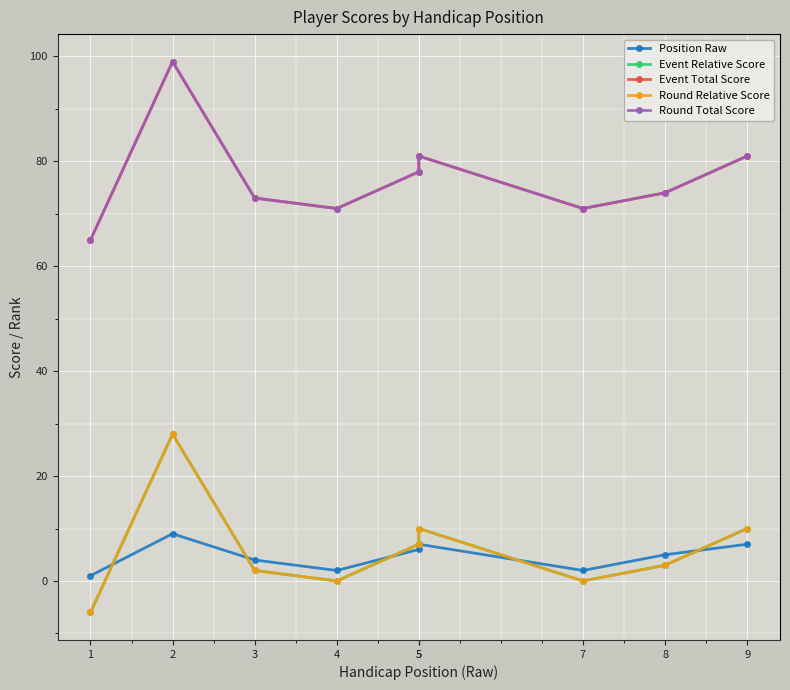

The Event Total Score series shows 81 at 5. True or false?

True